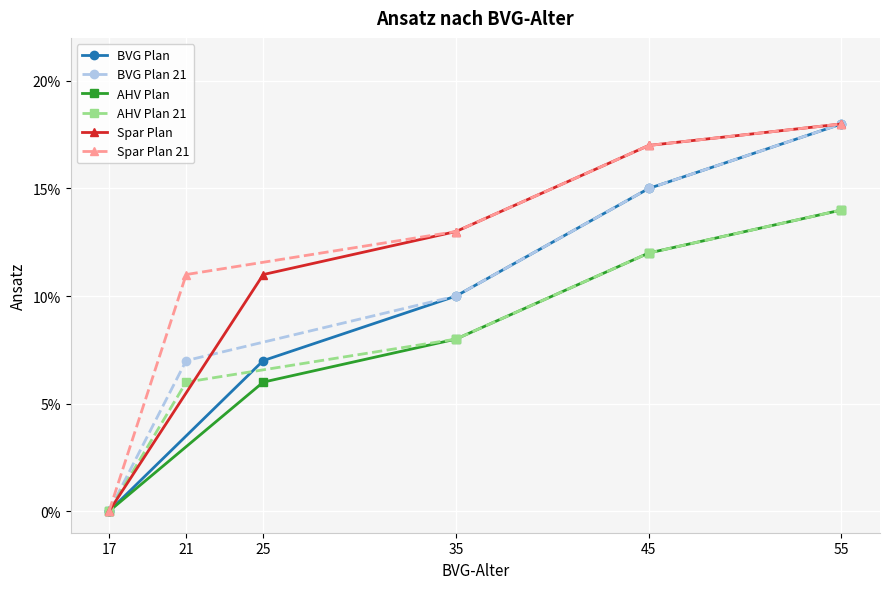

How many lines are shown in the chart?

6